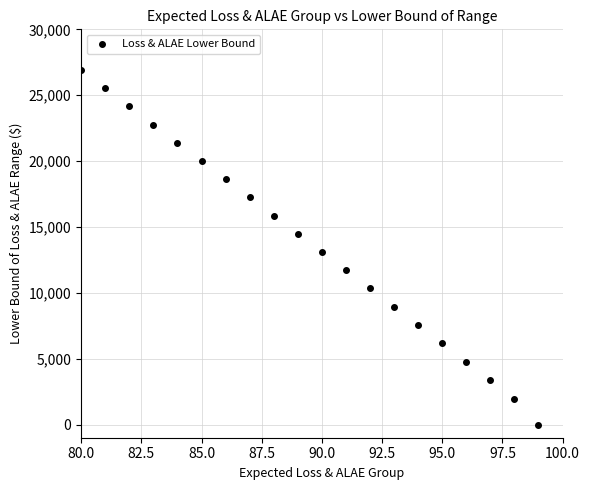

What is the range of Y values (max minus min)?

26903